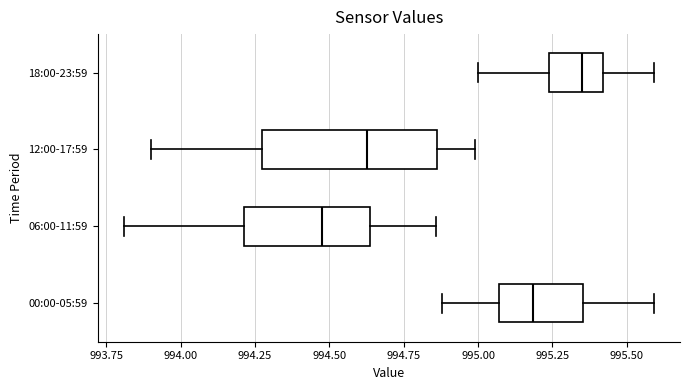

Reading bottom to top, read every box against the x-axis: the position of its median line, the range the box covers, and the ends of its whiskers. The values are not printed on the chart, so give them approximately, as read against the axis.

00:00-05:59: median 995.20, box 995.05 to 995.35, whiskers 994.90 to 995.60
06:00-11:59: median 994.50, box 994.20 to 994.65, whiskers 993.80 to 994.85
12:00-17:59: median 994.65, box 994.30 to 994.85, whiskers 993.90 to 995.00
18:00-23:59: median 995.35, box 995.25 to 995.40, whiskers 995.00 to 995.60